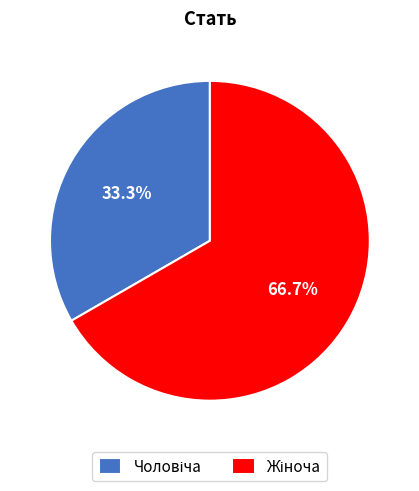

Is there a majority slice in this chart?

Yes